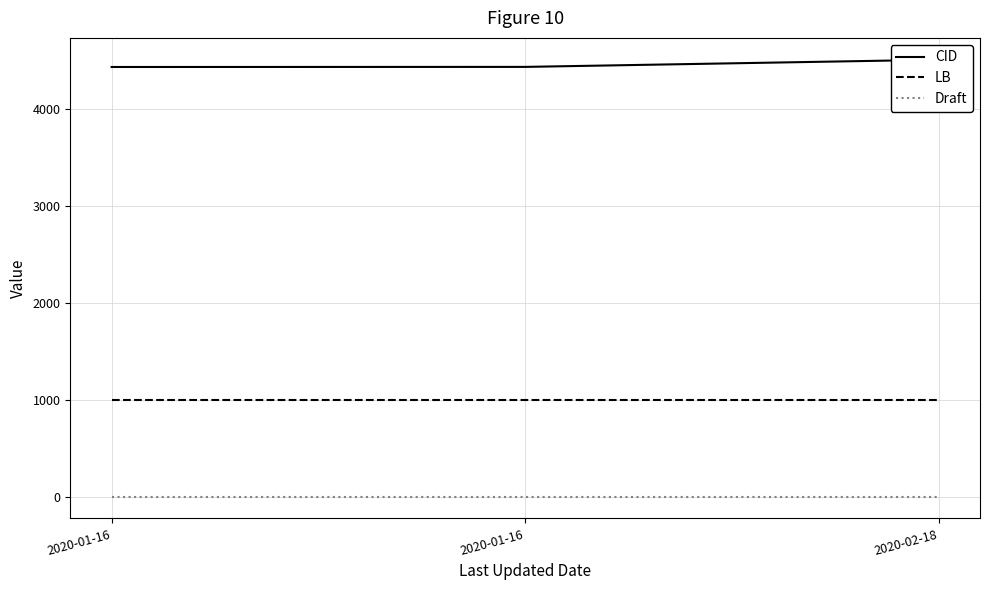

How many lines are shown in the chart?

3